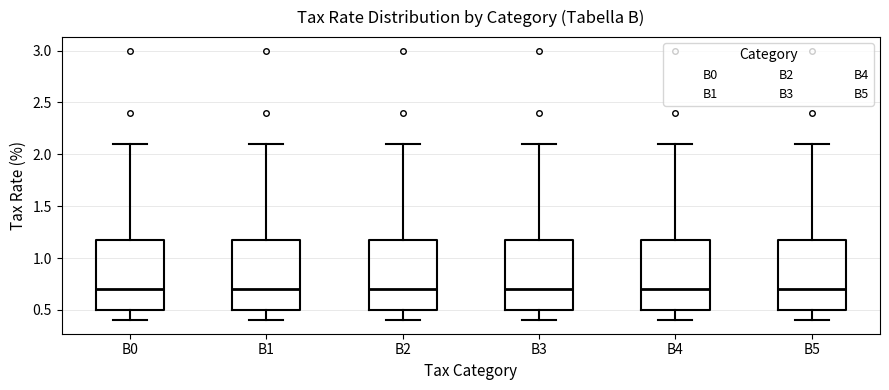

Reading left to right, read every box against the y-axis: the position of its median line, the range the box covers, and the ends of its whiskers. The values are not printed on the chart, so give them approximately, as read against the axis.

B0: median 0.7, box 0.5 to 1.2, whiskers 0.4 to 2.1
B1: median 0.7, box 0.5 to 1.2, whiskers 0.4 to 2.1
B2: median 0.7, box 0.5 to 1.2, whiskers 0.4 to 2.1
B3: median 0.7, box 0.5 to 1.2, whiskers 0.4 to 2.1
B4: median 0.7, box 0.5 to 1.2, whiskers 0.4 to 2.1
B5: median 0.7, box 0.5 to 1.2, whiskers 0.4 to 2.1